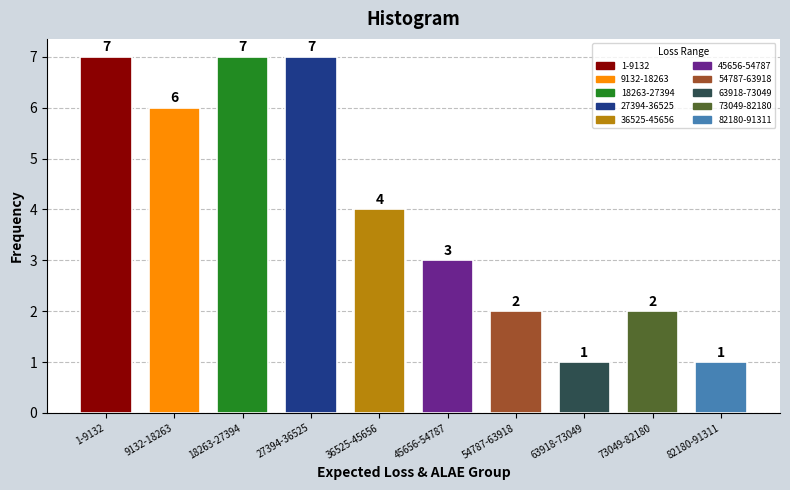

Reading left to right, extract all data points from this chart.

1-9132=7	9132-18263=6	18263-27394=7	27394-36525=7	36525-45656=4	45656-54787=3	54787-63918=2	63918-73049=1	73049-82180=2	82180-91311=1